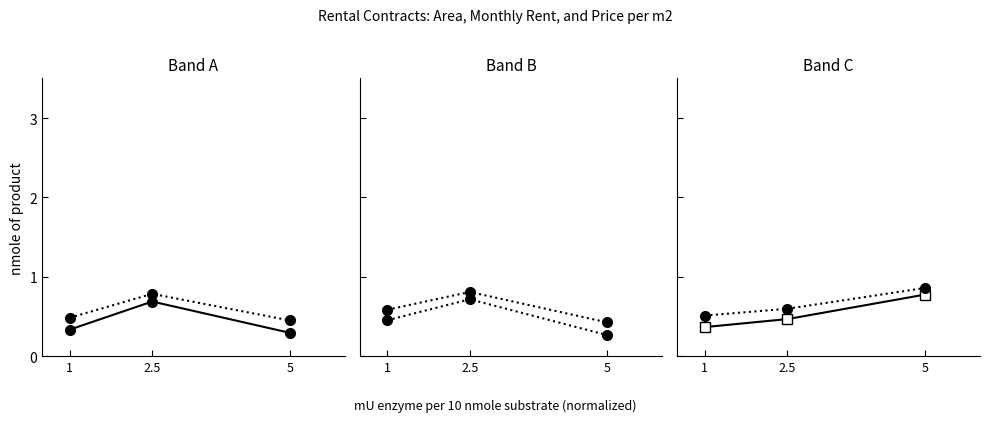

What are all the series names shown in the legend?

Plotas, m2, Plotas, m2 (alt), Nuomos kaina per men., Nuomos kaina per men. (alt), 1 kv. m. kaina, 1 kv. m. kaina (alt)